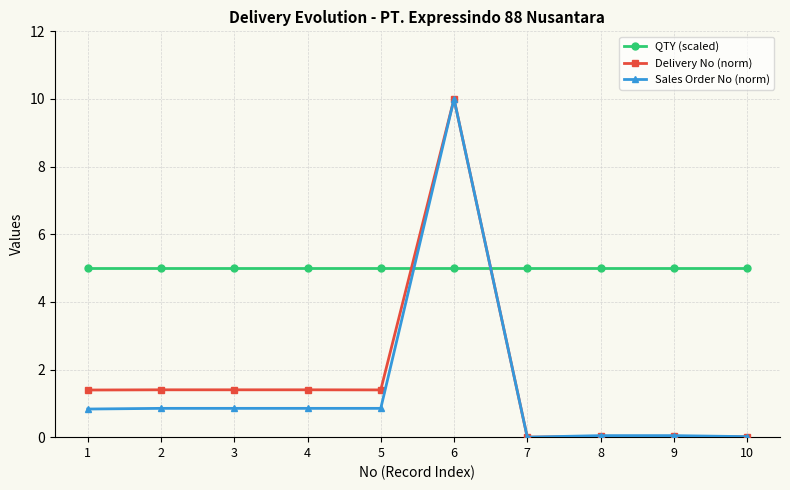

What is the total value across all series at 5?

7.2